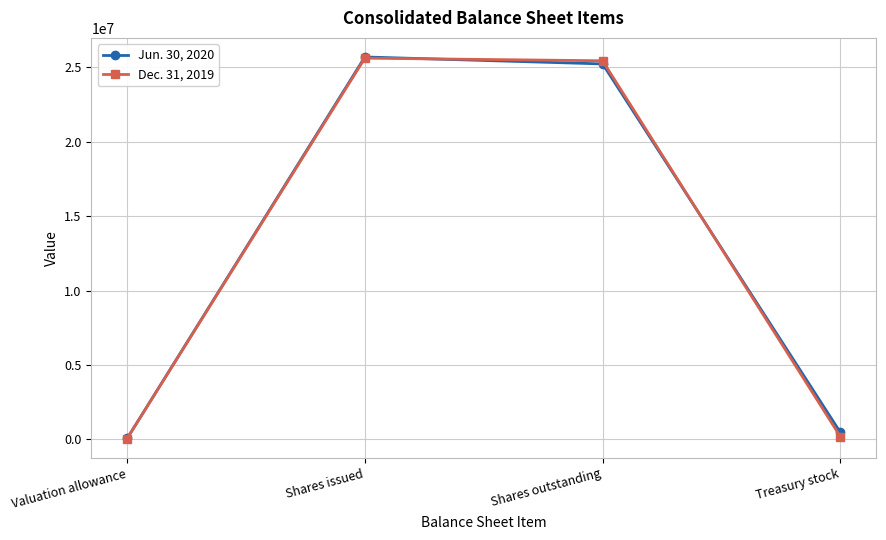

What position from the left is Shares issued?

2